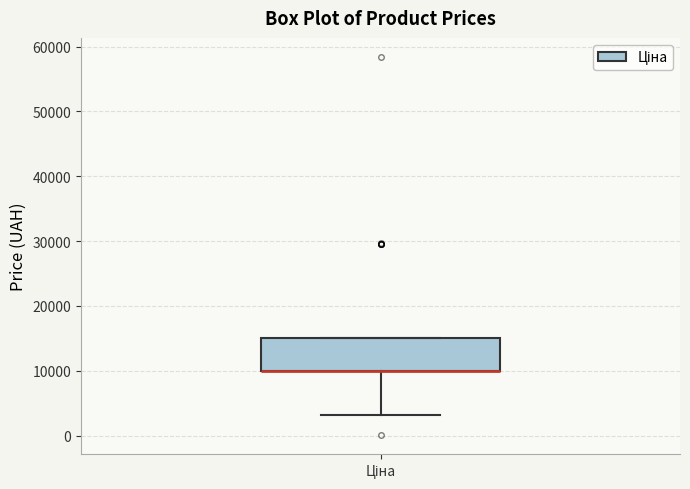

Transcribe this box plot: give where the median line is, the range the box spans, and where the two whiskers end, as read against the y-axis. The values are not printed on the chart, so give them approximately, as read against the axis.

median 10000 (drawn on the box's lower edge), box 10000 to 15000, whiskers 3000 to 15000